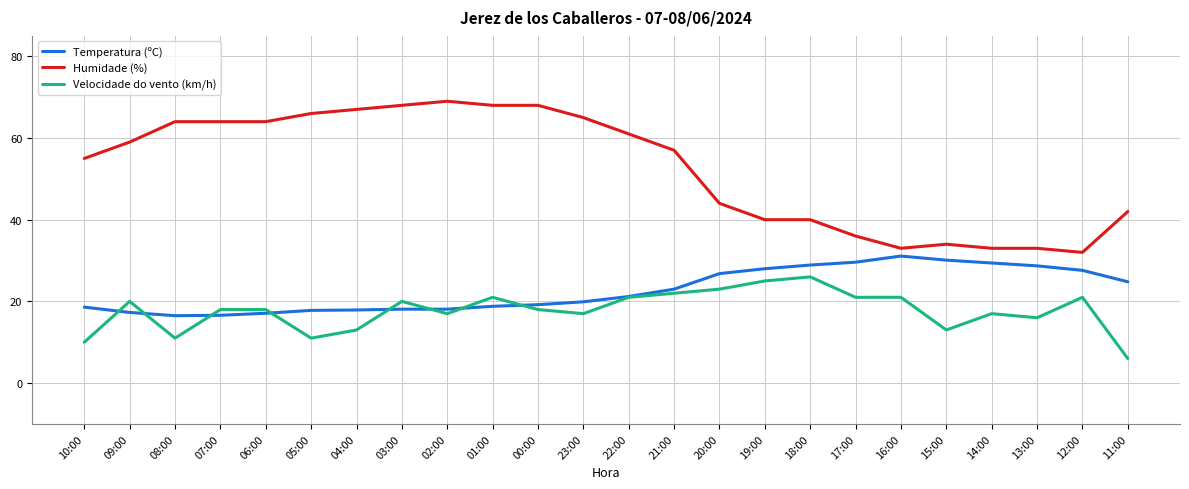

True or false: Humidade (%) and Velocidade do vento (km/h) intersect in this chart.

False